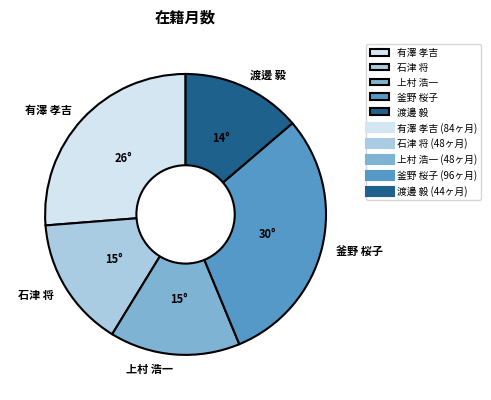

Which has a higher value, 上村 浩一 or 有澤 孝吉?

有澤 孝吉